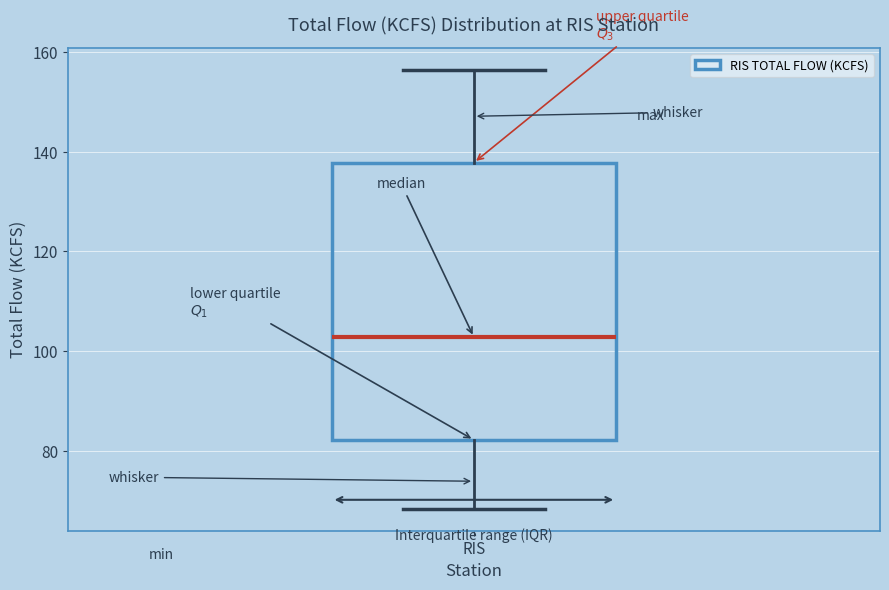

Transcribe this box plot: give where the median line is, the range the box spans, and where the two whiskers end, as read against the y-axis. The values are not printed on the chart, so give them approximately, as read against the axis.

median 102, box 82 to 138, whiskers 68 to 156